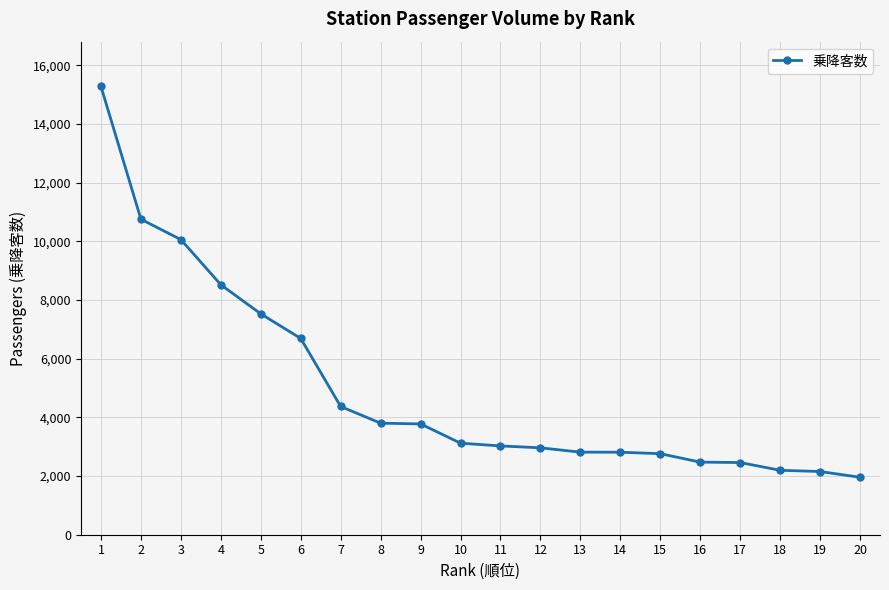

Between 1 and 8, which is larger?

1